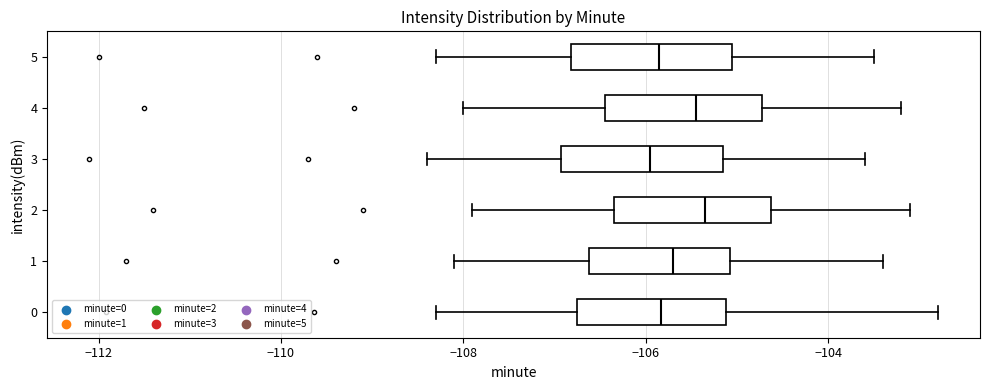

Where does the median line of the box at y = 1 sit on the x-axis? The values are not printed on the chart, so give them approximately, as read against the axis.

-105.6